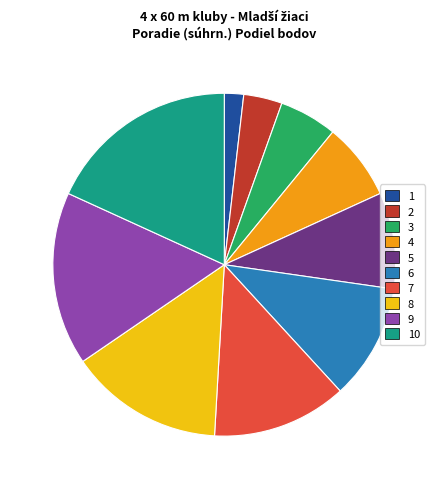

Is there any slice that represents more than half of the pie?

No